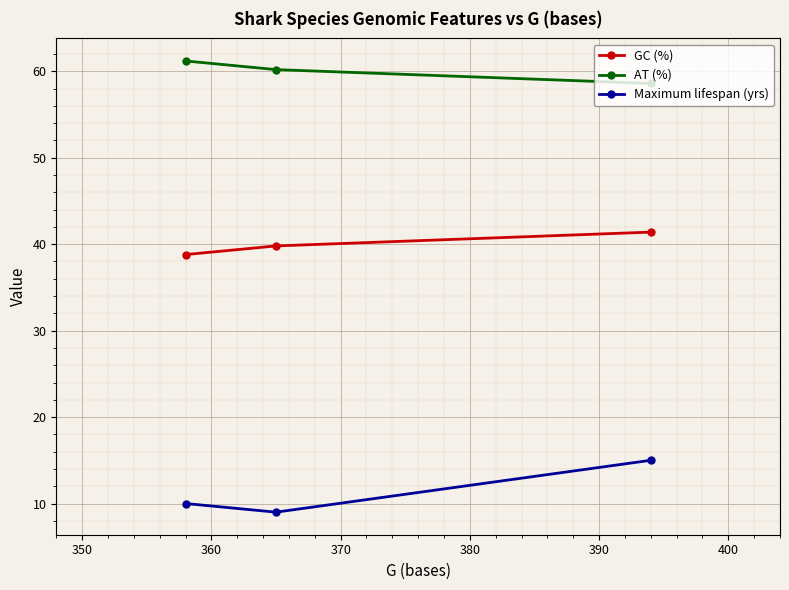

How many lines are shown in the chart?

3